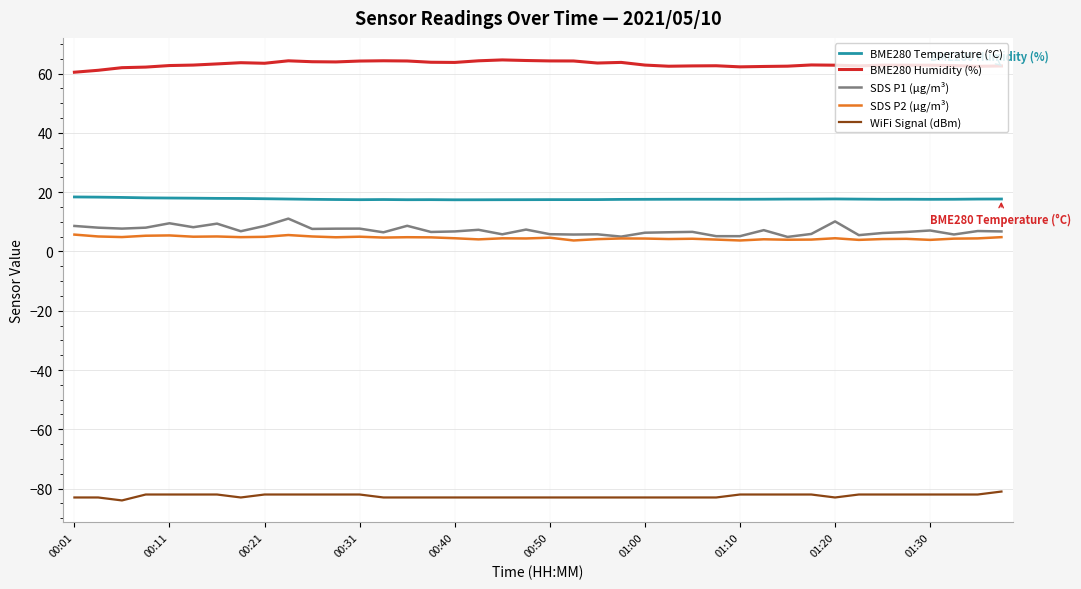

At how many categories does at least one series exceed 0?

40